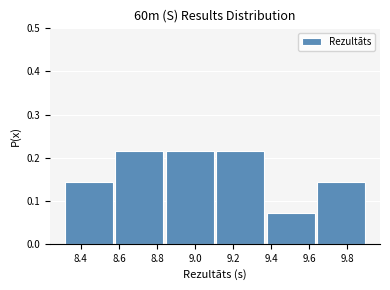

Reading left to right, list every bar in this chart as the range it spans on the x-axis followed by its height. Neither the bar edges nor the heights are printed on the chart, so give them approximately, as read against the axes.

8.310 to 8.575: 0.14
8.575 to 8.840: 0.21
8.840 to 9.105: 0.21
9.105 to 9.370: 0.21
9.370 to 9.635: 0.07
9.635 to 9.900: 0.14